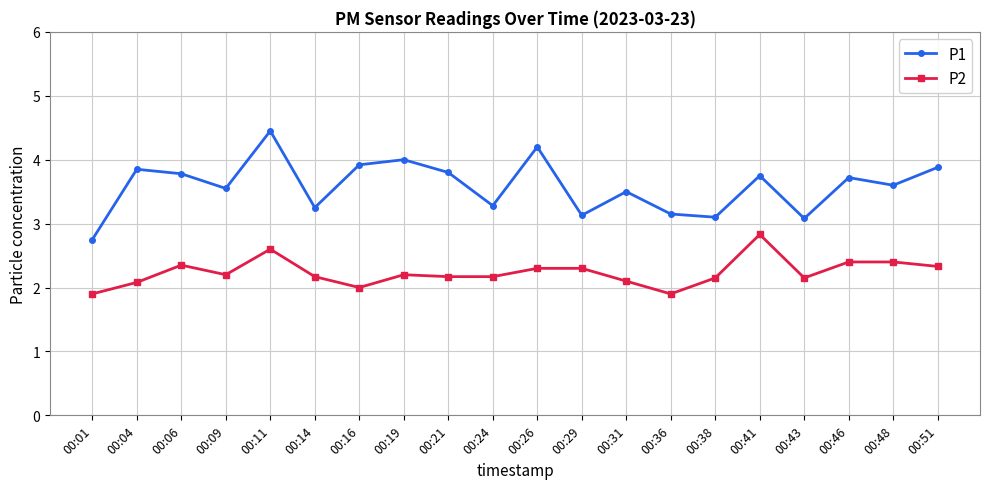

Count the number of data series in this chart.

2